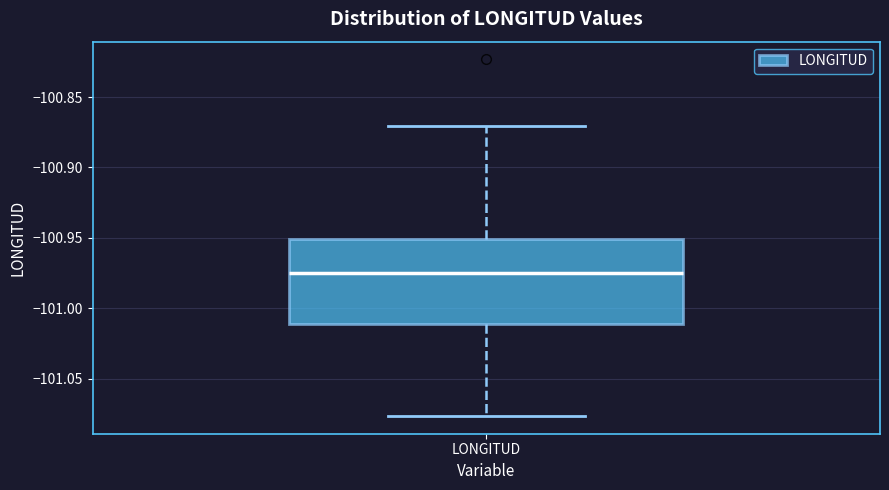

Read this box plot against the y-axis: the position of the median line, the range covered by the box, and the ends of both whiskers. The values are not printed on the chart, so give them approximately, as read against the axis.

median -100.975, box -101.010 to -100.950, whiskers -101.075 to -100.870